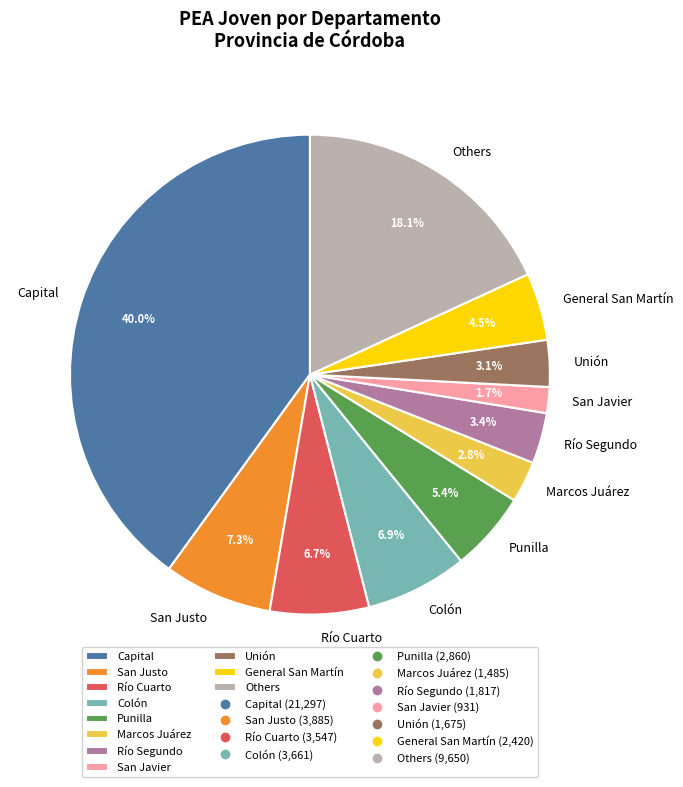

How many segments does this pie chart have?

11